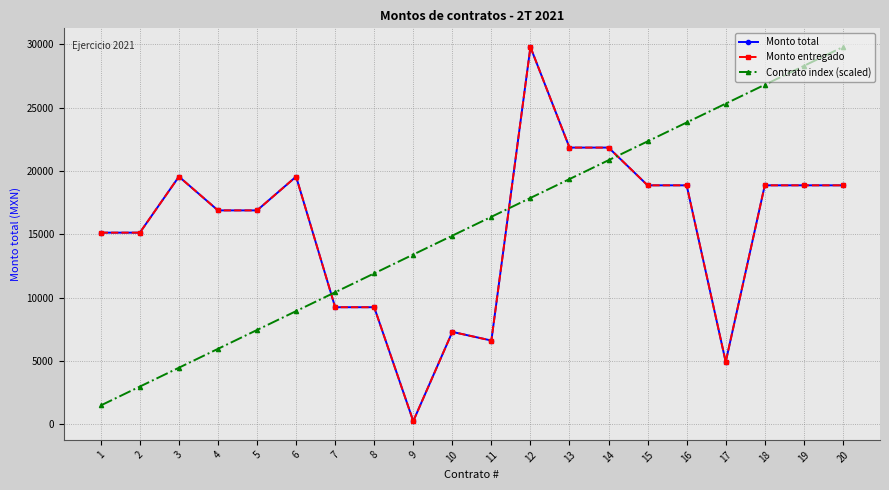

What is the maximum value shown in the chart?

29775.8